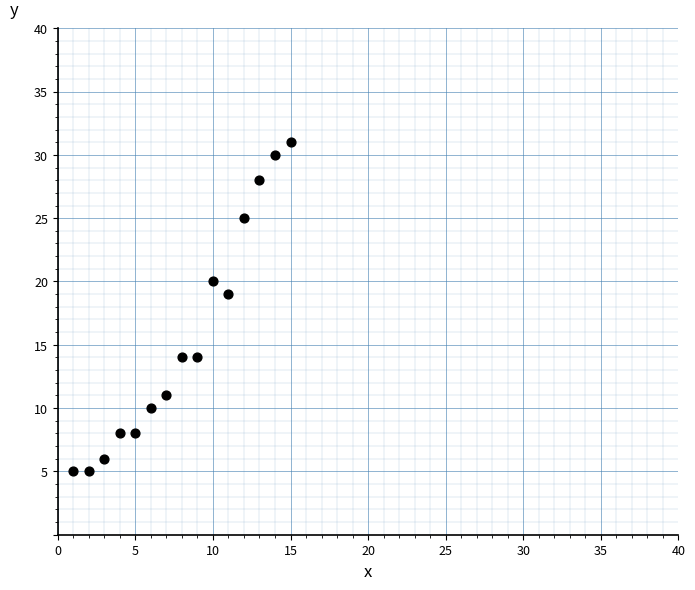

What is the range of X values (max minus min)?

14